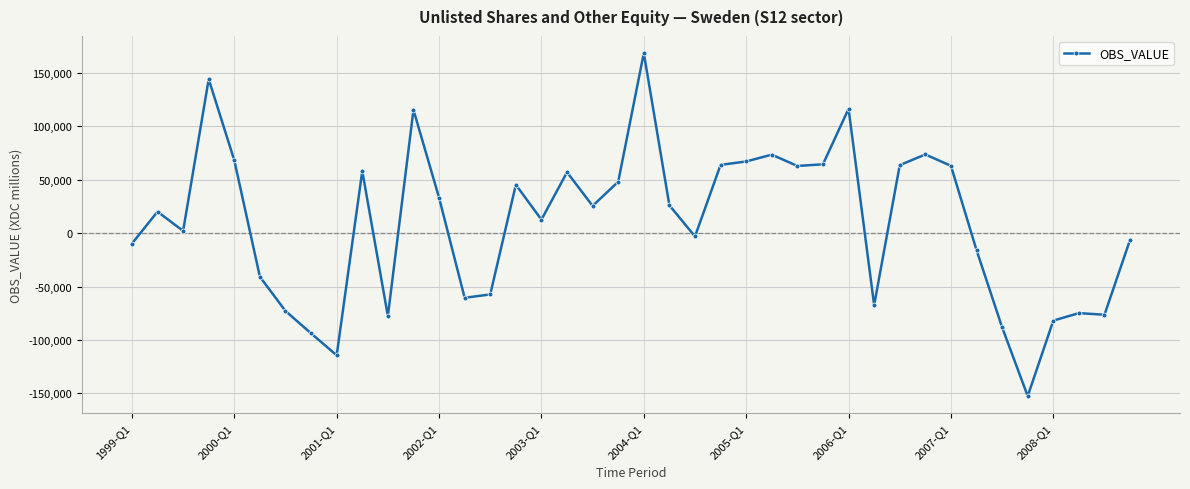

What is the average value?

9467